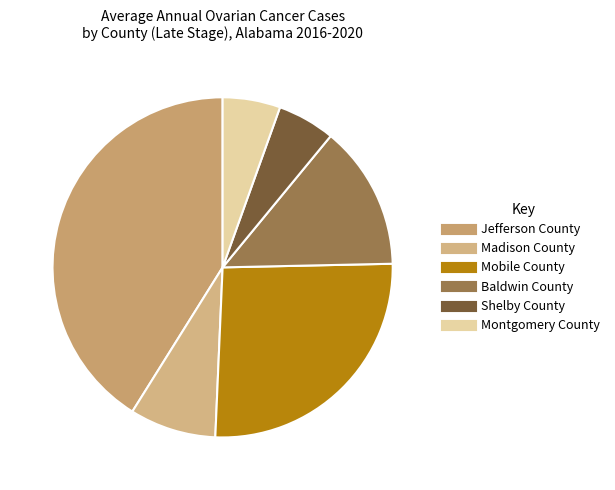

Count the number of slices in the pie.

6